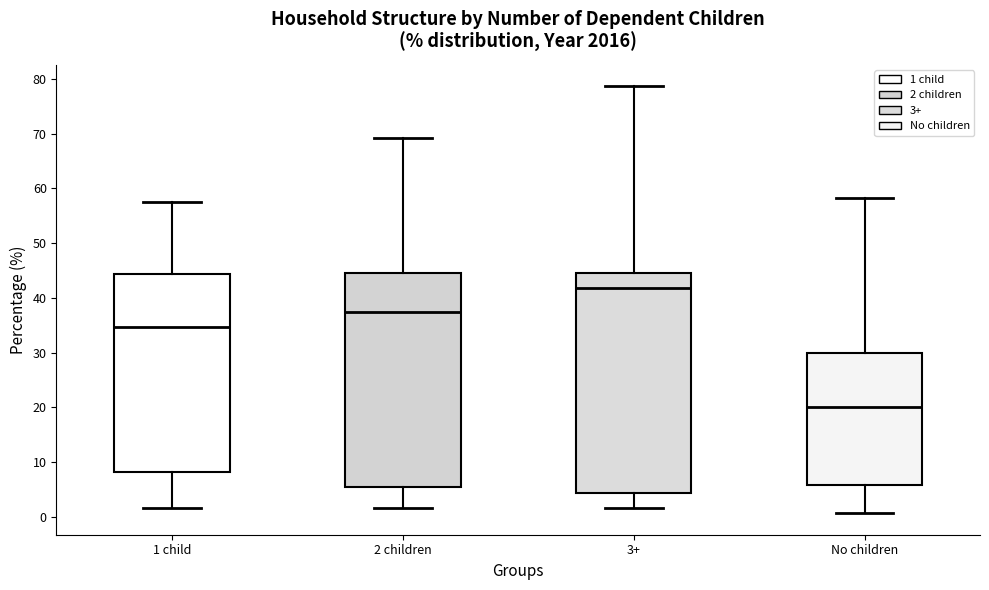

Reading left to right, transcribe this box plot: for each box, give where its median line is, the range the box spans, and where its two whiskers end, as read against the y-axis. The values are not printed on the chart, so give them approximately, as read against the axis.

1 child: median 35, box 8 to 44, whiskers 2 to 58
2 children: median 38, box 6 to 45, whiskers 2 to 69
3+: median 42, box 4 to 45, whiskers 2 to 79
No children: median 20, box 6 to 30, whiskers 1 to 58